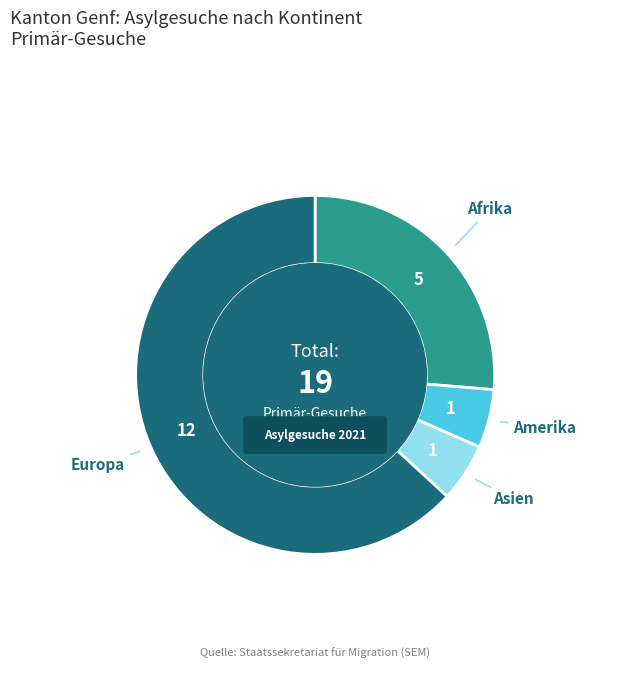

How many segments does this pie chart have?

4